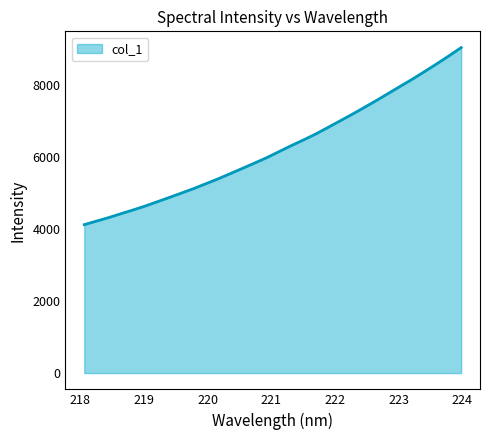

What is the smallest value displayed?

4118.0